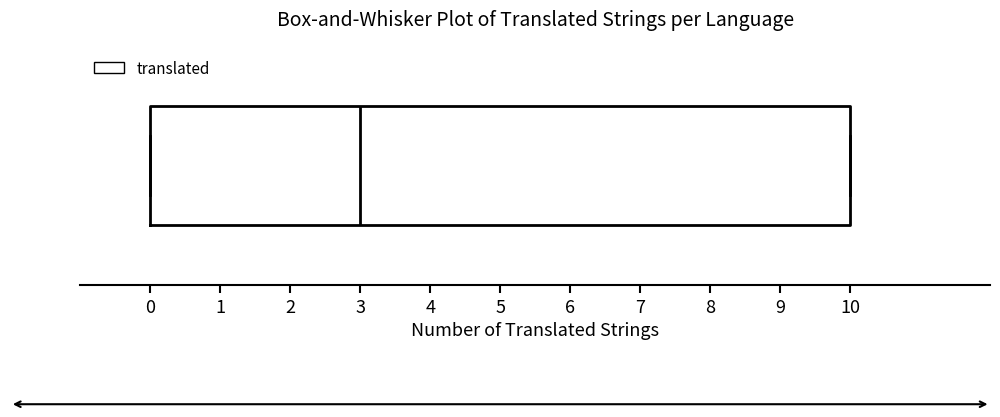

Read this box plot against the x-axis: the position of the median line, the range covered by the box, and the ends of both whiskers. The values are not printed on the chart, so give them approximately, as read against the axis.

median 3, box 0 to 10, whiskers 0 to 10